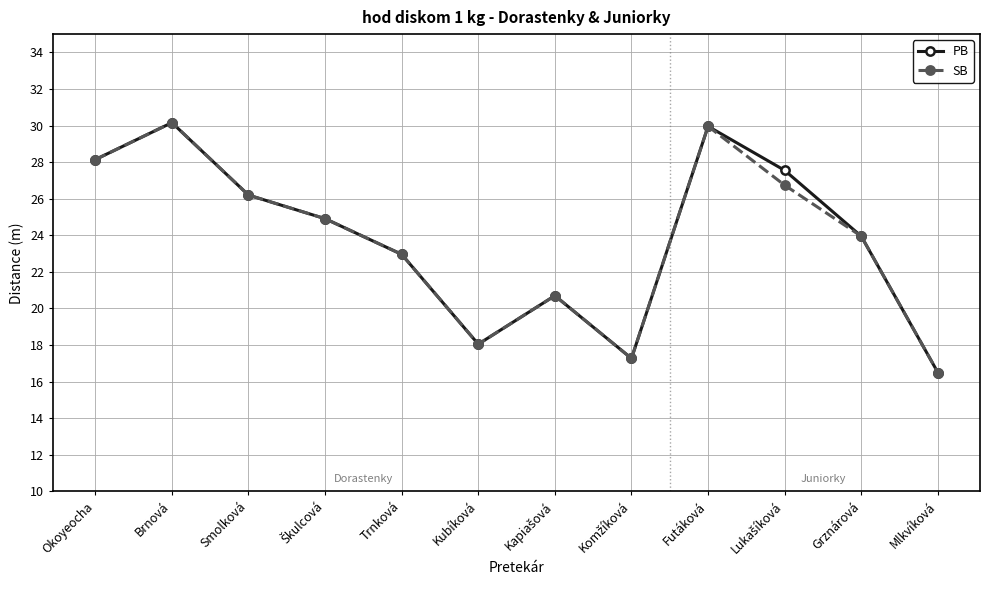

At which category does SB reach its first local valley?

Kubíková